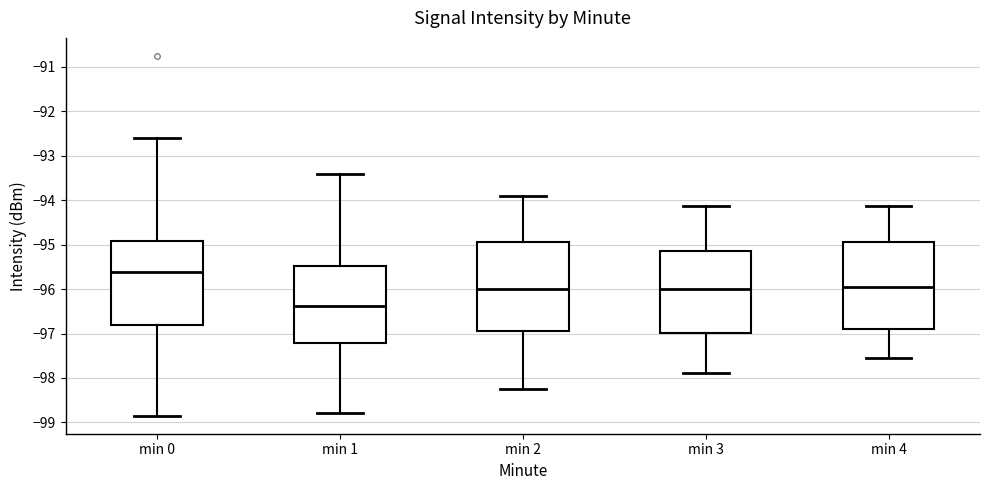

Which box has the highest median line?

min 0